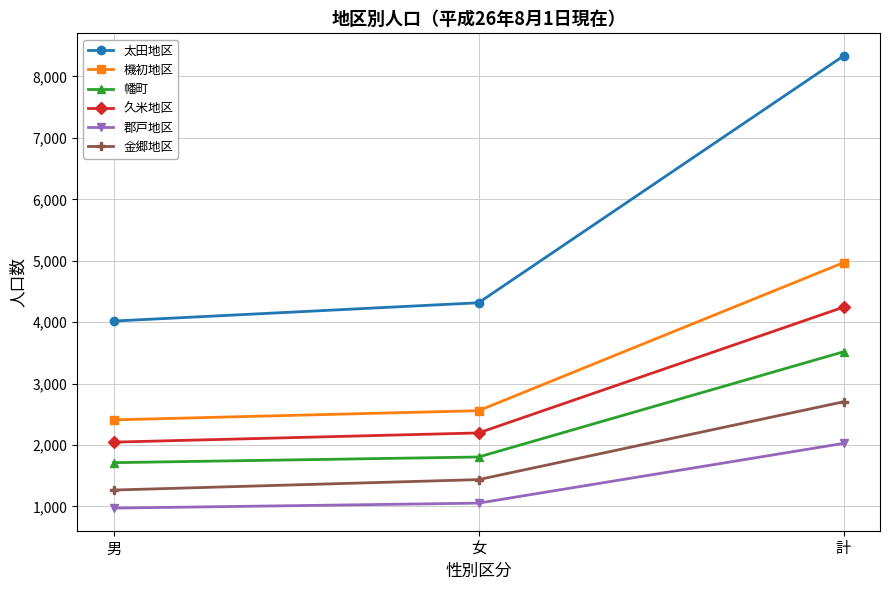

What is the label of the 3rd point from the right?

男